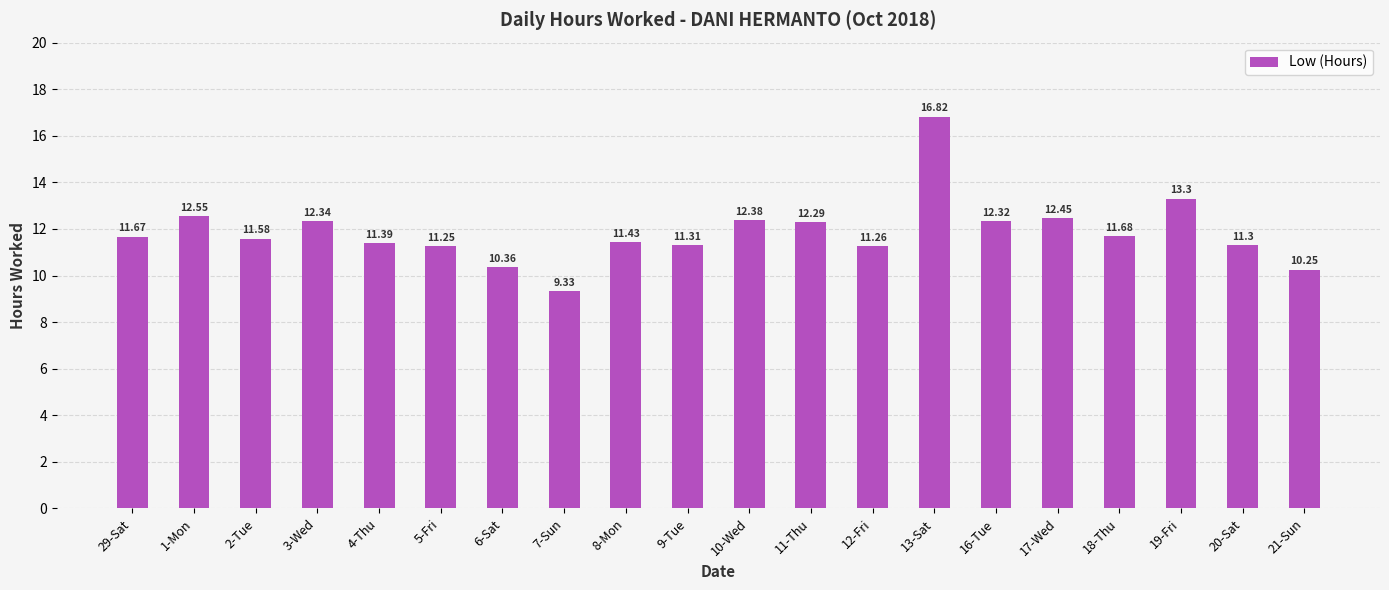

What is the sum of the values at 5-Fri and 11-Thu?

23.5